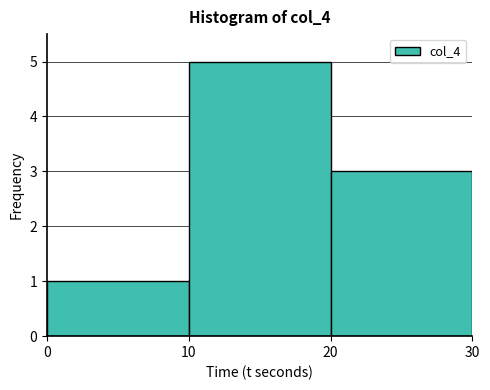

Reading left to right, list every bar in this chart as the range it spans on the x-axis followed by its height. The values are not printed on the chart, so give them approximately, as read against the axis.

0 to 10: 1
10 to 20: 5
20 to 30: 3